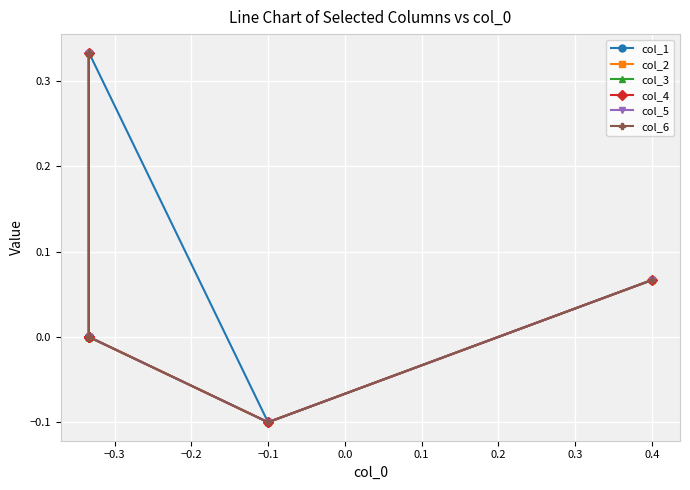

True or false: col_6 and col_4 intersect in this chart.

False